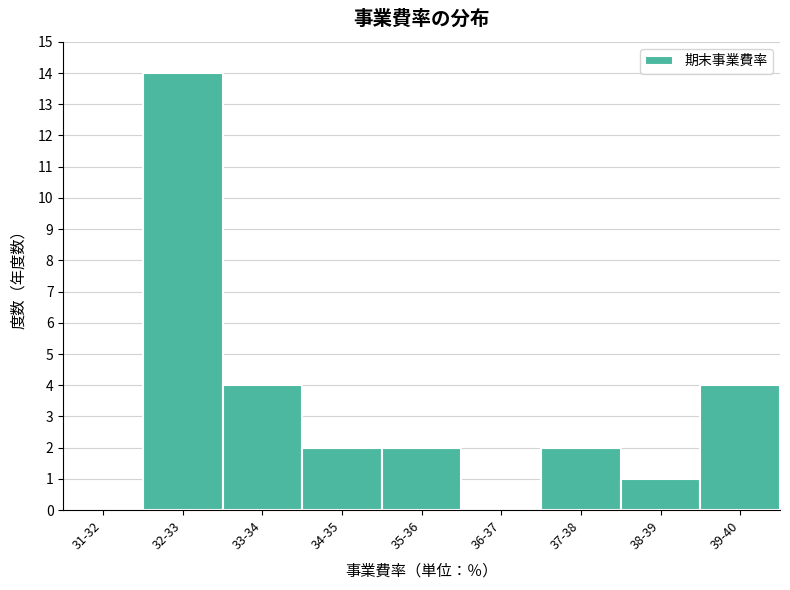

Reading left to right, transcribe all the data shown in this chart.

31-32=0	32-33=14	33-34=4	34-35=2	35-36=2	36-37=0	37-38=2	38-39=1	39-40=4